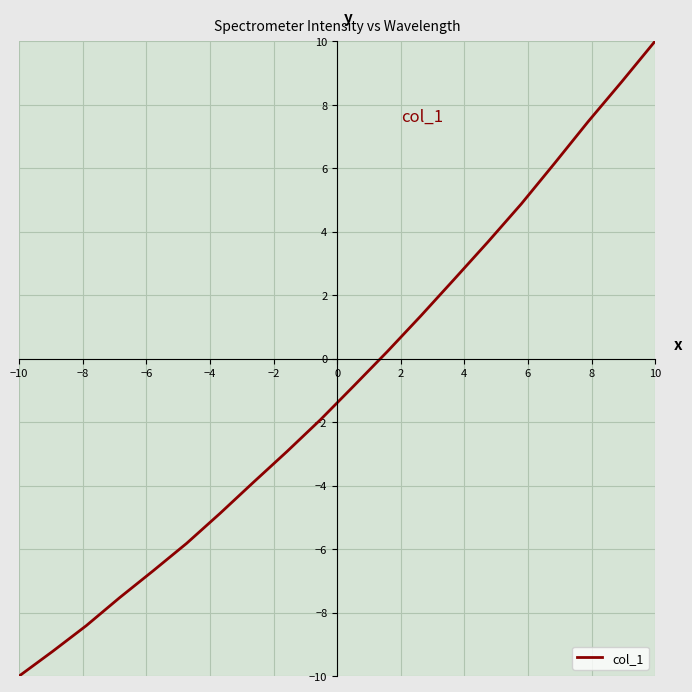

What is the difference between the maximum and minimum values?

20.0